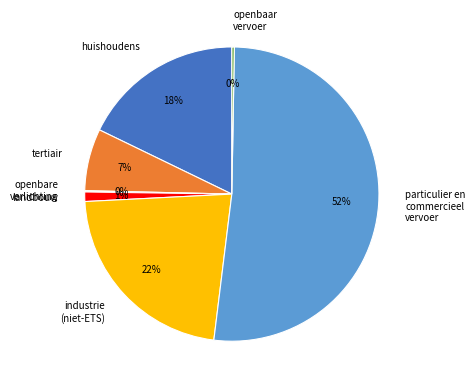

To the nearest percent, what is the average slice percentage?

14%